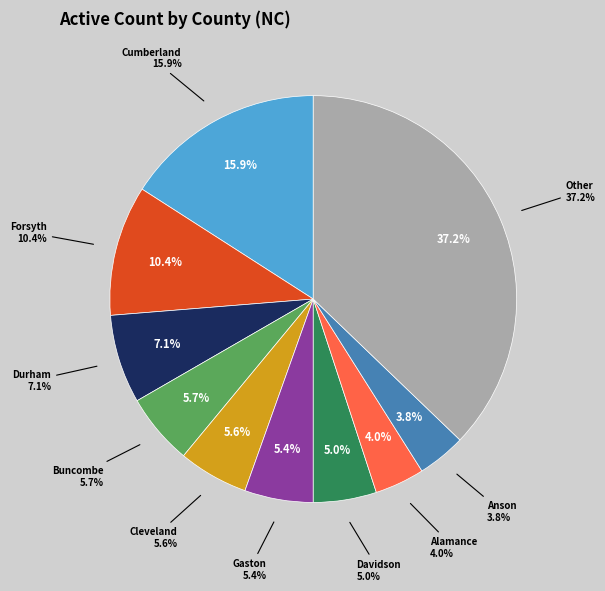

Combined, what portion of the pie is Buncombe and Davidson?

10.7%